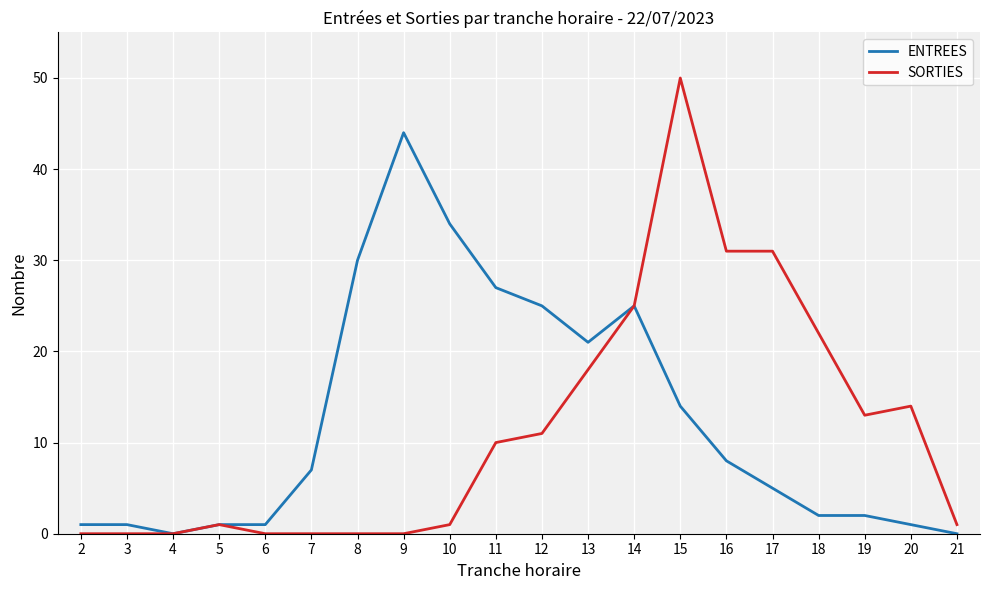

What is the difference between the SORTIES values at 17 and 4?

31